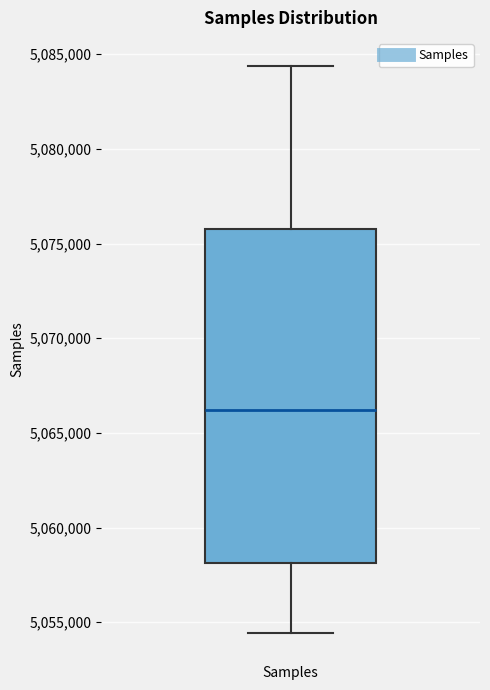

Transcribe this box plot: give where the median line is, the range the box spans, and where the two whiskers end, as read against the y-axis. The values are not printed on the chart, so give them approximately, as read against the axis.

median 5066000, box 5058000 to 5076000, whiskers 5054500 to 5084500